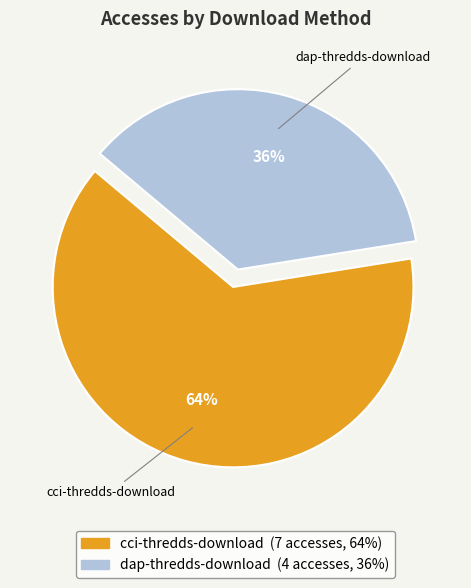

Is the sum of dap-thredds-download and cci-thredds-download greater than half?

Yes